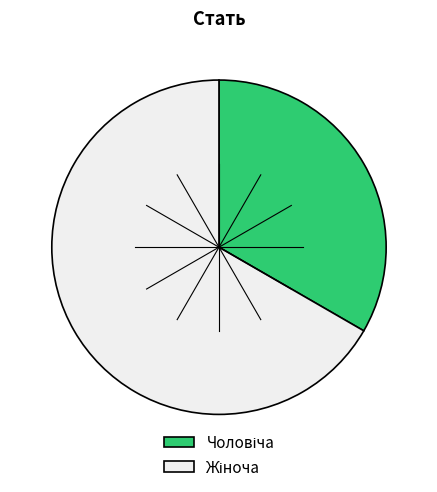

Does any single category account for the majority?

Yes